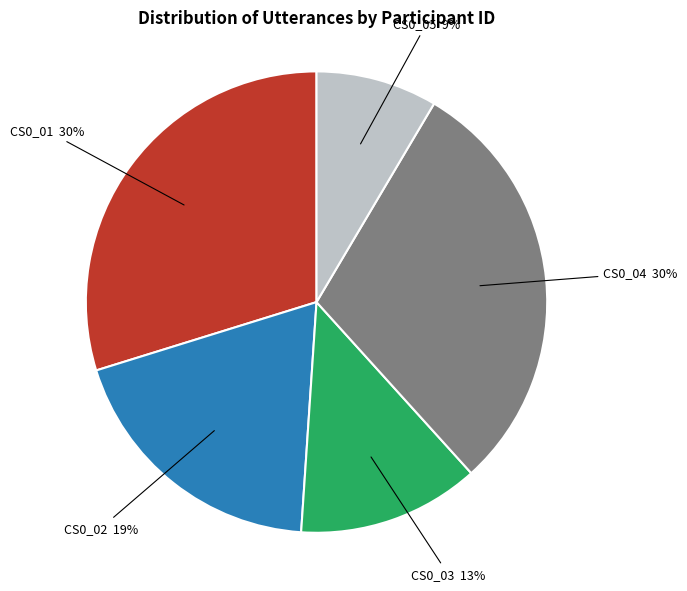

Is there a majority slice in this chart?

No